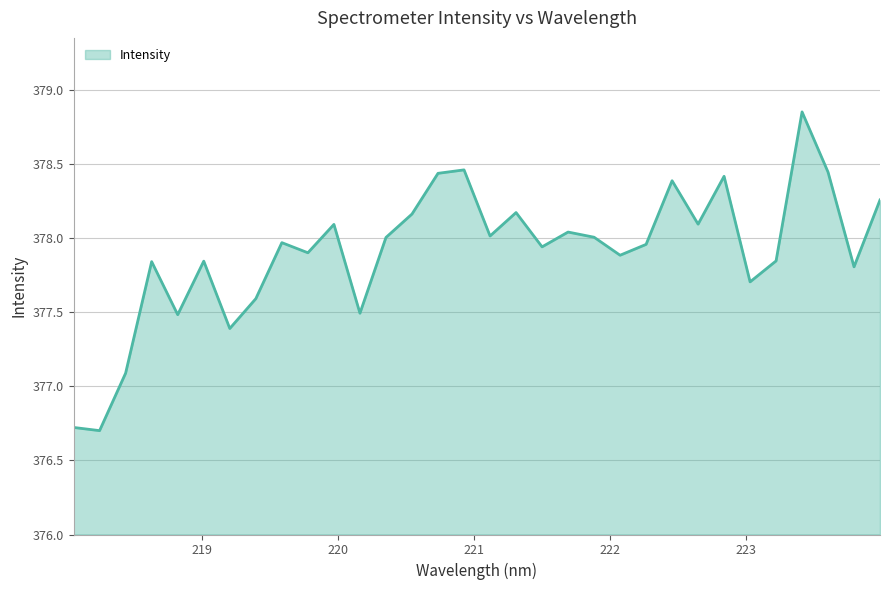

What is the difference between the maximum and minimum values?

2.2